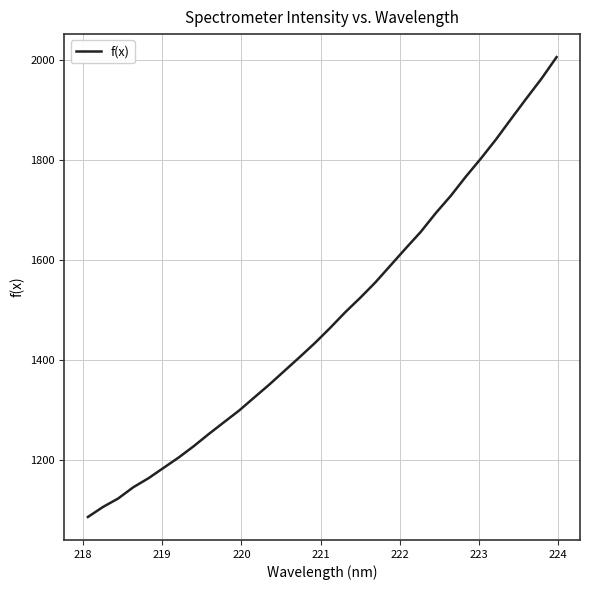

Count the number of data series in this chart.

1